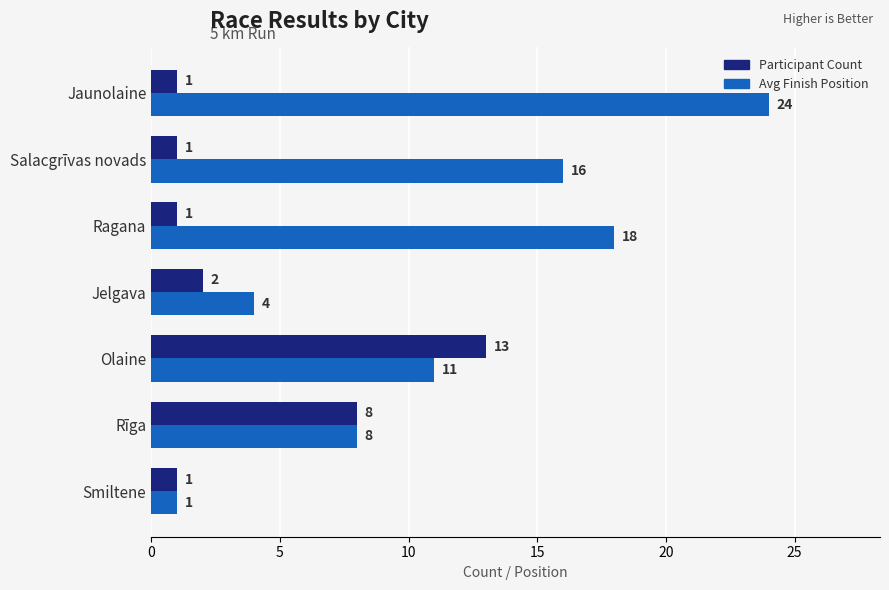

At which category is the sum across all series the highest?

Jaunolaine